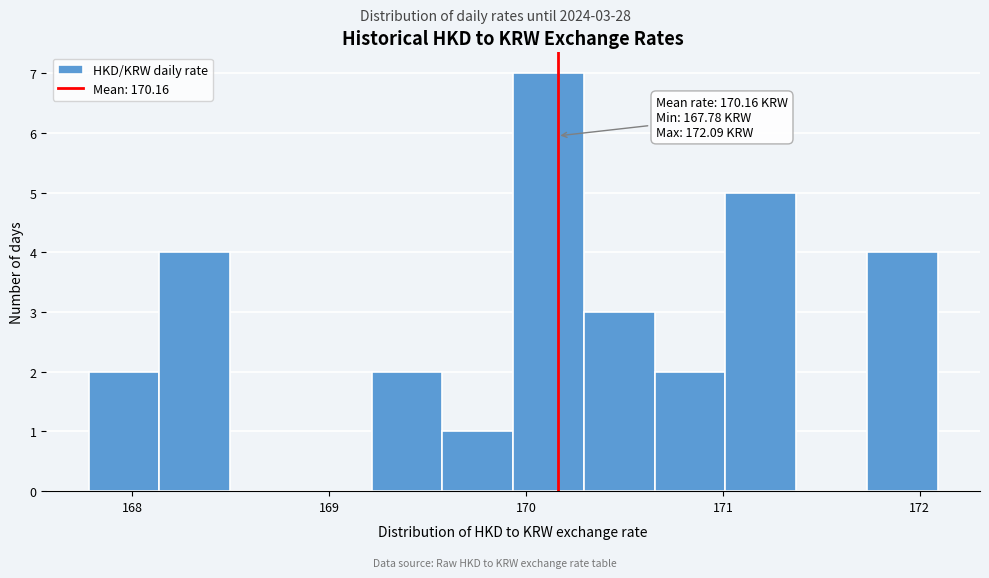

Around what value on the x-axis is the tallest bar? Give the approximate position of its centre, as read against the axis.

170.1